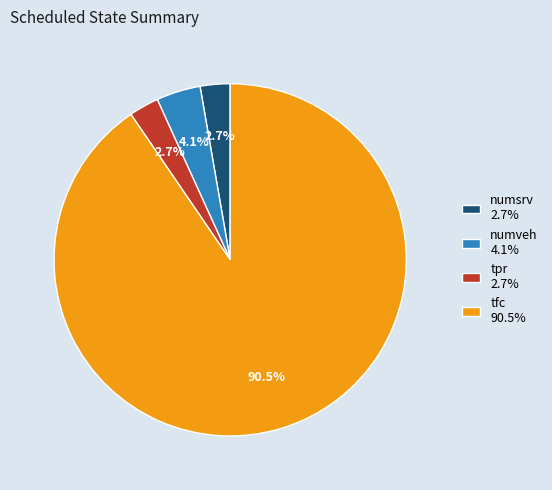

How many segments does this pie chart have?

4